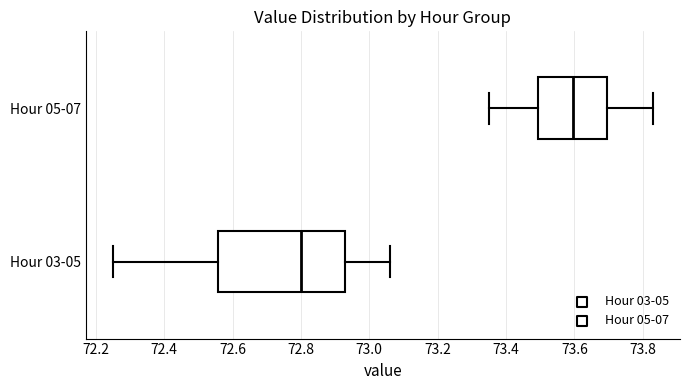

Reading bottom to top, transcribe this box plot: for each box, give where its median line is, the range the box spans, and where its two whiskers end, as read against the x-axis. The values are not printed on the chart, so give them approximately, as read against the axis.

Hour 03-05: median 72.80, box 72.56 to 72.94, whiskers 72.26 to 73.06
Hour 05-07: median 73.60, box 73.50 to 73.70, whiskers 73.36 to 73.84